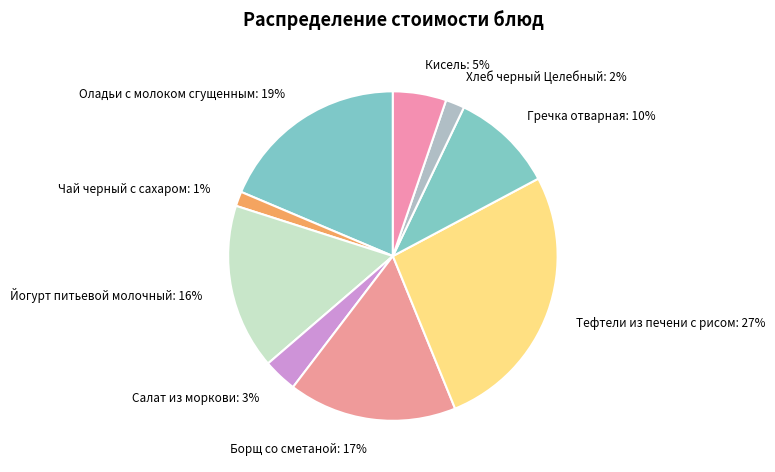

Is the sum of Тефтели из печени с рисом: 27% and Чай черный с сахаром: 1% greater than half?

No